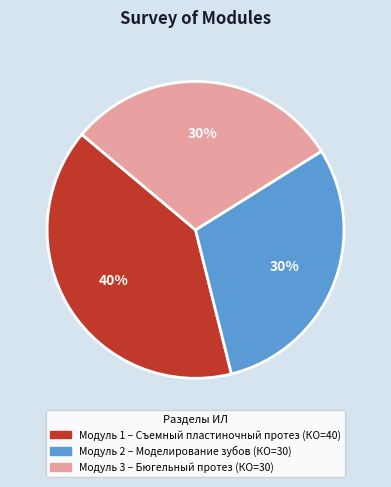

To the nearest percent, what is the difference between the largest and smallest slice percentages?

10%